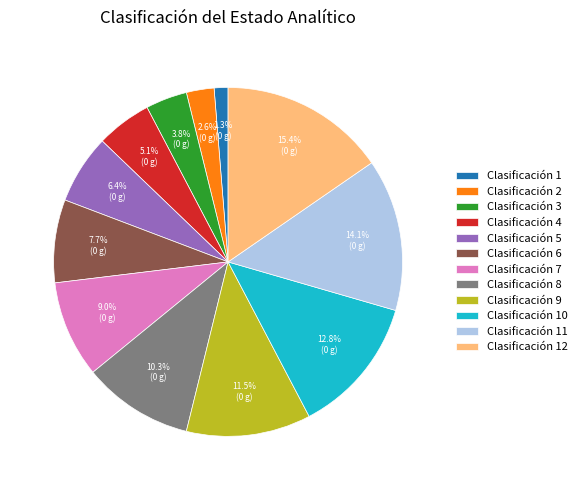

To the nearest percent, what is the difference between the largest and smallest slice percentages?

14%